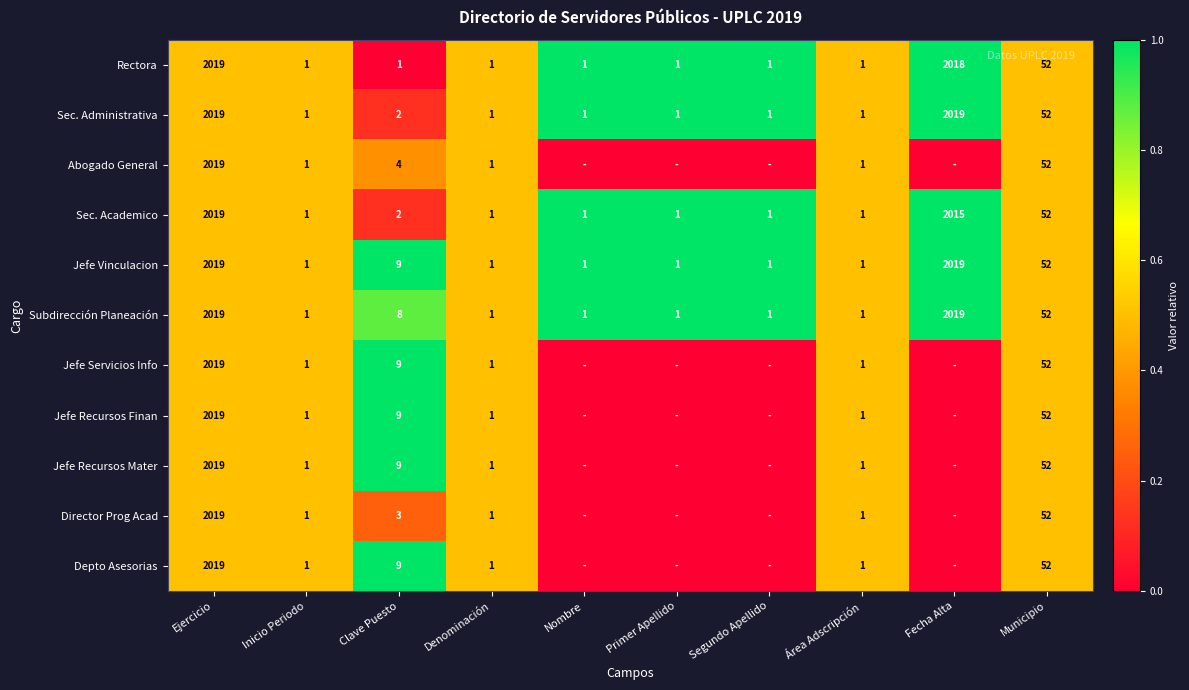

Is the value of Subdirección Planeación at Clave Puesto greater than the value of Sec. Administrativa at Área Adscripción?

Yes